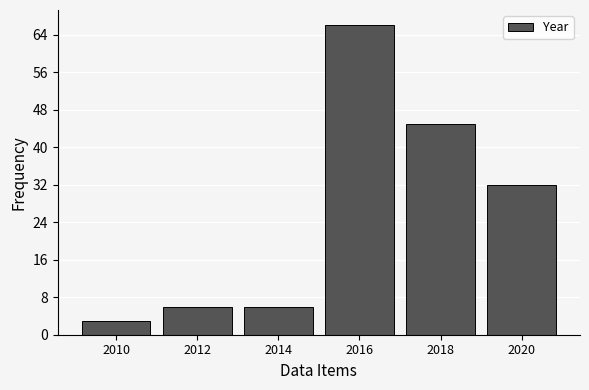

Which range on the x-axis has the tallest bar?

2015 to 2017